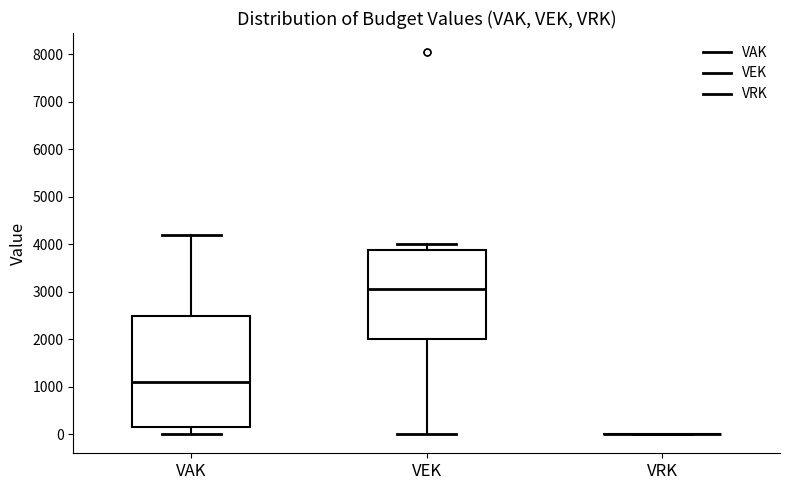

Where is the upper edge of the box for VEK on the y-axis? The values are not printed on the chart, so give them approximately, as read against the axis.

3900